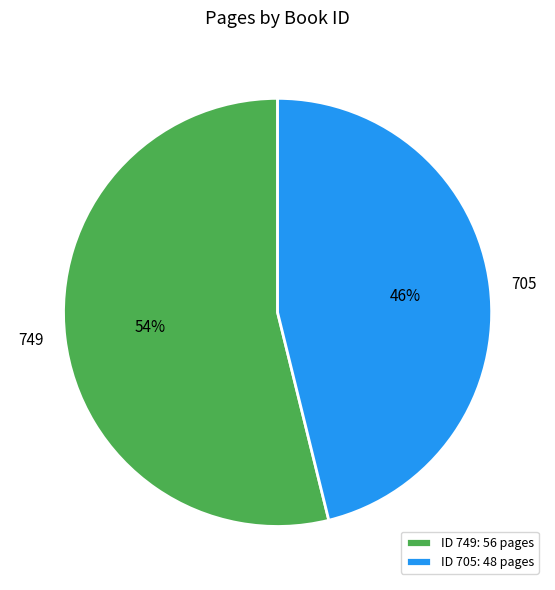

Approximately how many times larger is the value at 749 compared to 705?

1.2